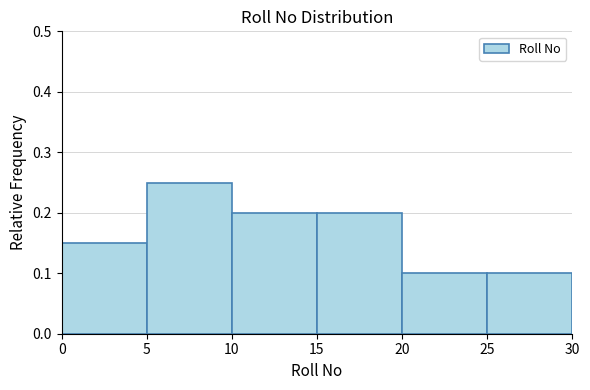

Reading left to right, list every bar in this chart as the range it spans on the x-axis followed by its height. The values are not printed on the chart, so give them approximately, as read against the axis.

0 to 5: 0.15
5 to 10: 0.25
10 to 15: 0.20
15 to 20: 0.20
20 to 25: 0.10
25 to 30: 0.10